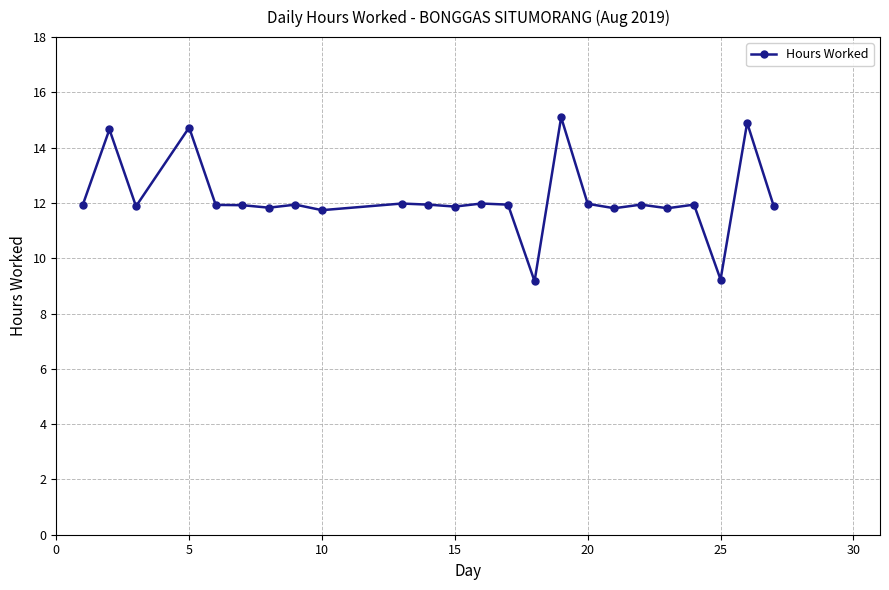

What is the minimum value shown in the chart?

9.2